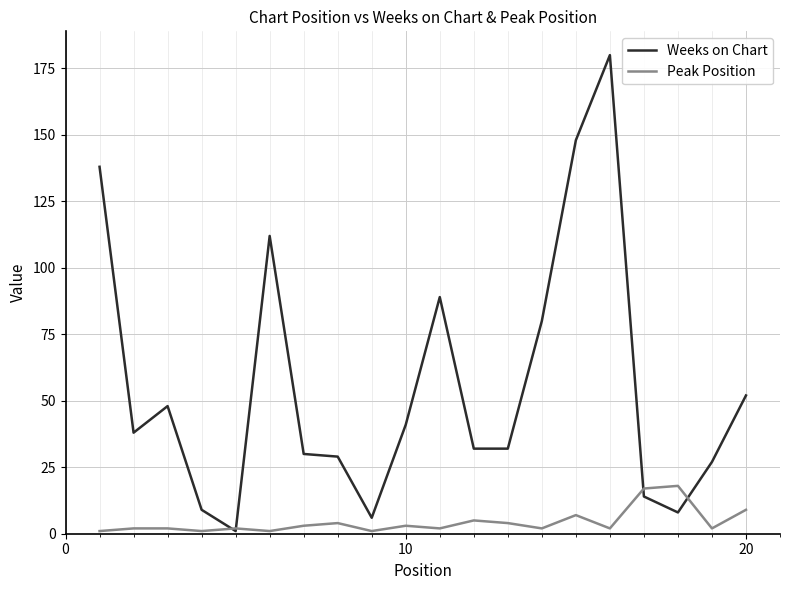

How many lines are shown in the chart?

2